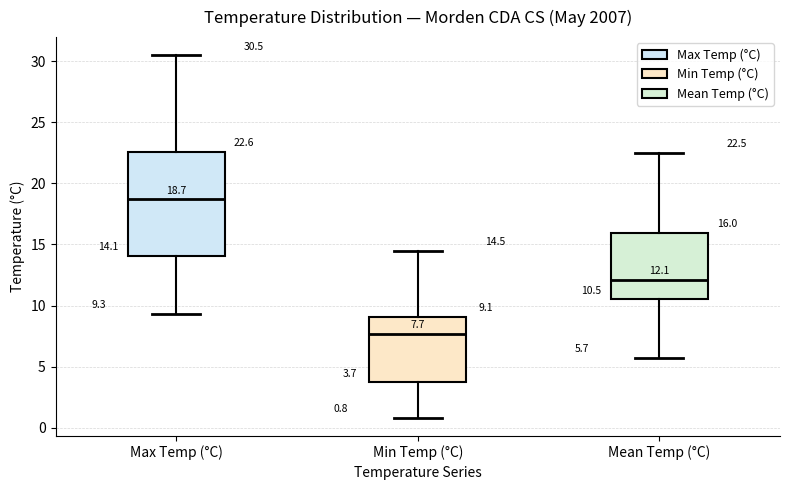

Which box is the tallest, from its lower edge to its upper edge?

Max Temp (°C)